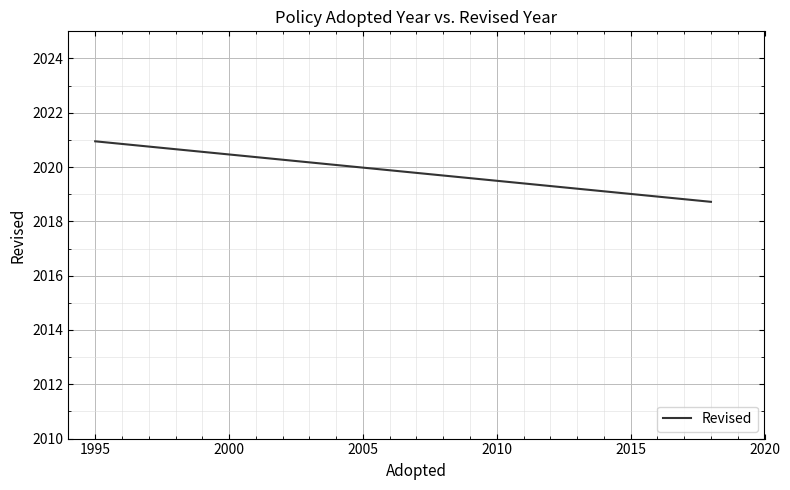

What is the minimum value shown in the chart?

2018.7